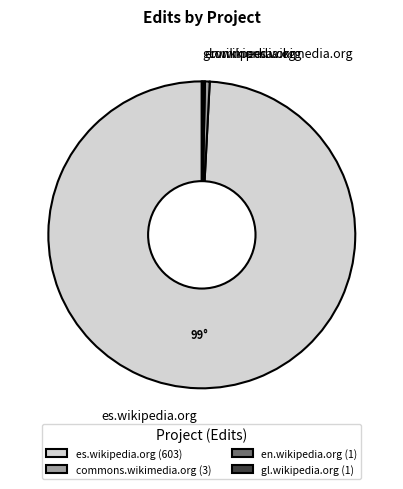

What is the ratio of the value at es.wikipedia.org to the value at commons.wikimedia.org?

201.0